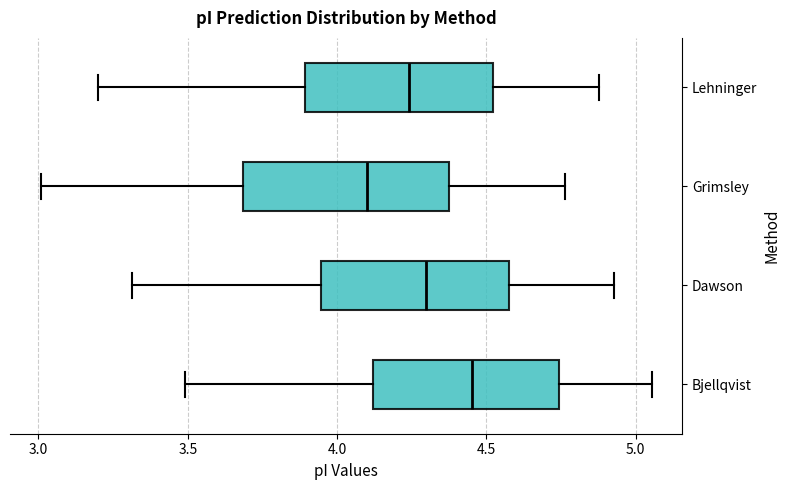

Reading bottom to top, transcribe this box plot: for each box, give where its median line is, the range the box spans, and where its two whiskers end, as read against the x-axis. The values are not printed on the chart, so give them approximately, as read against the axis.

Bjellqvist: median 4.45, box 4.10 to 4.75, whiskers 3.50 to 5.05
Dawson: median 4.30, box 3.95 to 4.55, whiskers 3.30 to 4.95
Grimsley: median 4.10, box 3.70 to 4.35, whiskers 3.00 to 4.75
Lehninger: median 4.25, box 3.90 to 4.50, whiskers 3.20 to 4.90